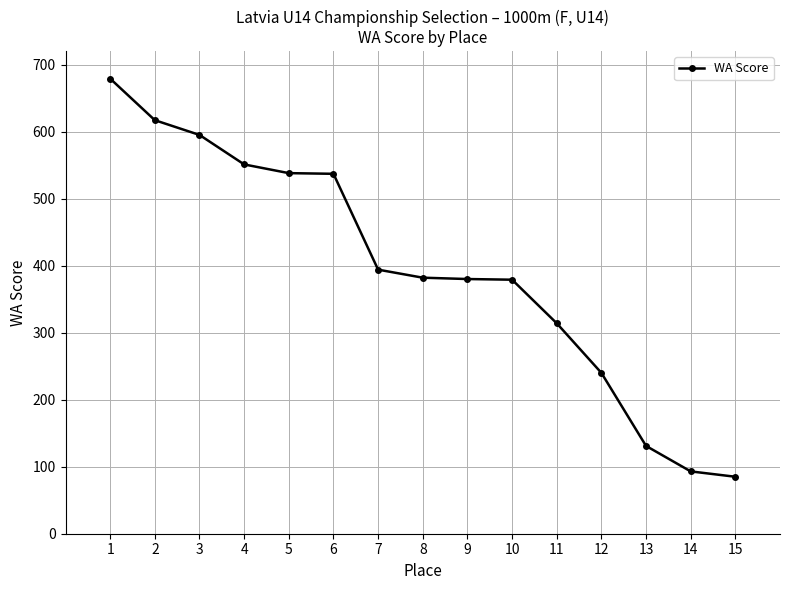

True or false: the data shows 1045 at 1.

False